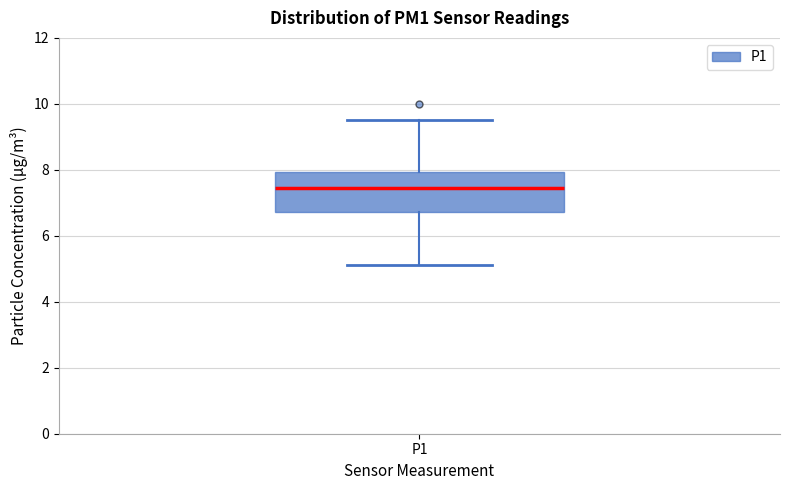

Read this box plot against the y-axis: the position of the median line, the range covered by the box, and the ends of both whiskers. The values are not printed on the chart, so give them approximately, as read against the axis.

median 7.4, box 6.8 to 8.0, whiskers 5.2 to 9.6